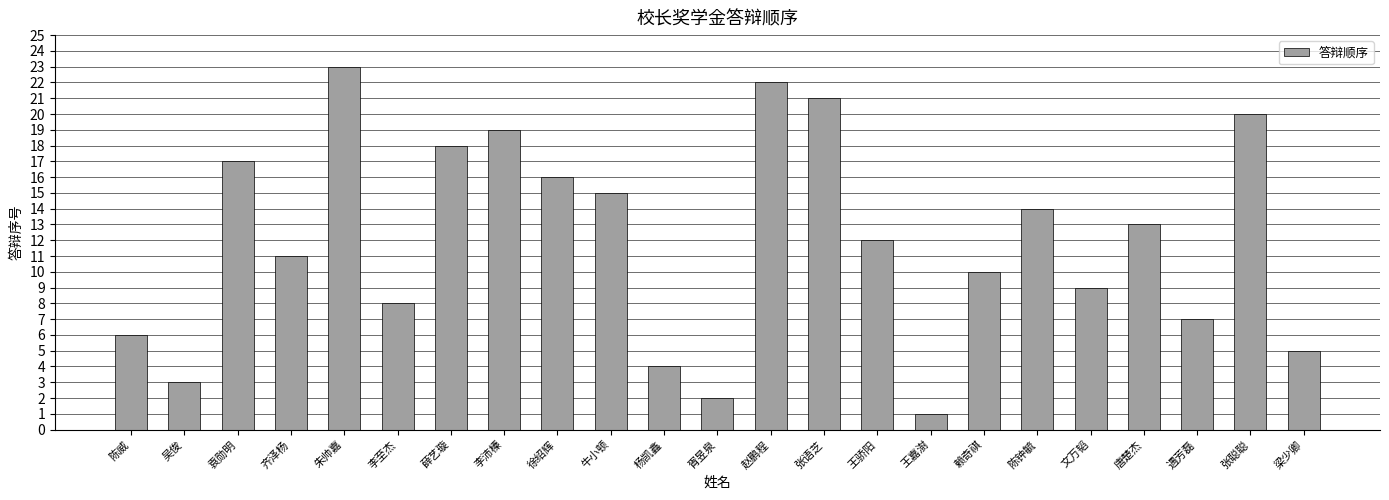

List the labels in order of value, smallest first.

王嘉澍, 胥昱泉, 吴俊, 杨凯鑫, 梁少卿, 陈威, 遇芳磊, 李至杰, 文万韬, 赖奇祺, 齐泽杨, 王骄阳, 唐楚杰, 陈钟毓, 牛小顿, 徐绍辉, 袁勋明, 薛艺璇, 李沛榛, 张聪聪, 张语芝, 赵鹏程, 朱帅嘉